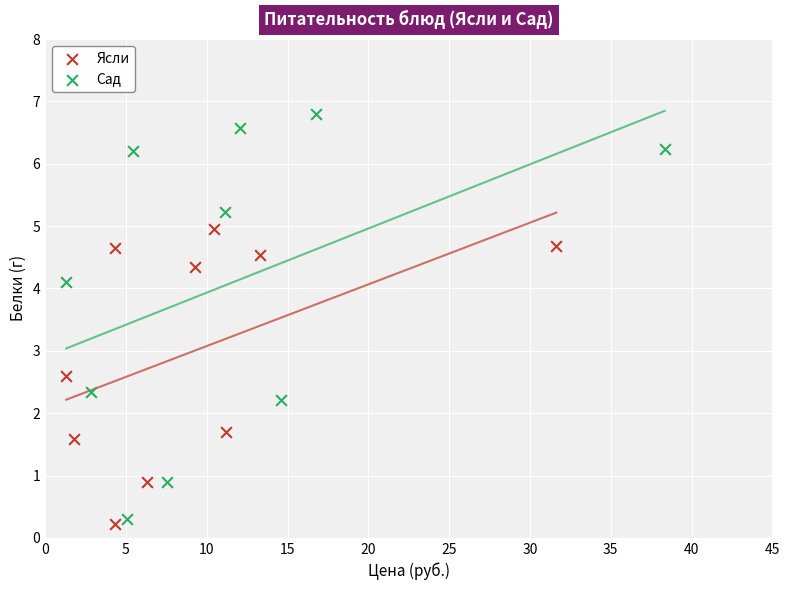

Which series reaches the maximum Y coordinate?

Сад